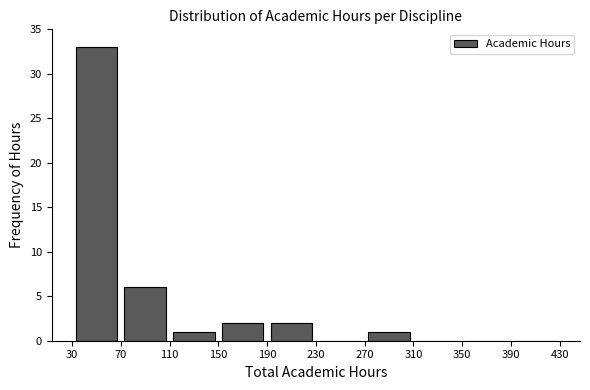

Reading left to right, transcribe this chart: for each bar, give the range it covers on the x-axis and its height. The values are not printed on the chart, so give them approximately, as read against the axis.

30 to 70: 33
70 to 110: 6
110 to 150: 1
150 to 190: 2
190 to 230: 2
230 to 270: 0
270 to 310: 1
310 to 350: 0
350 to 390: 0
390 to 430: 0